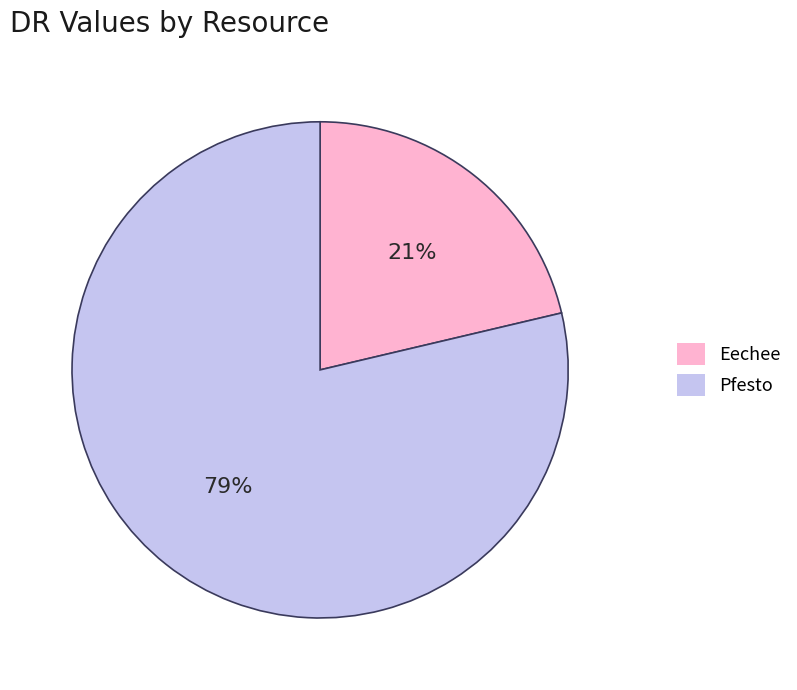

To the nearest percent, what is the average slice percentage?

50%